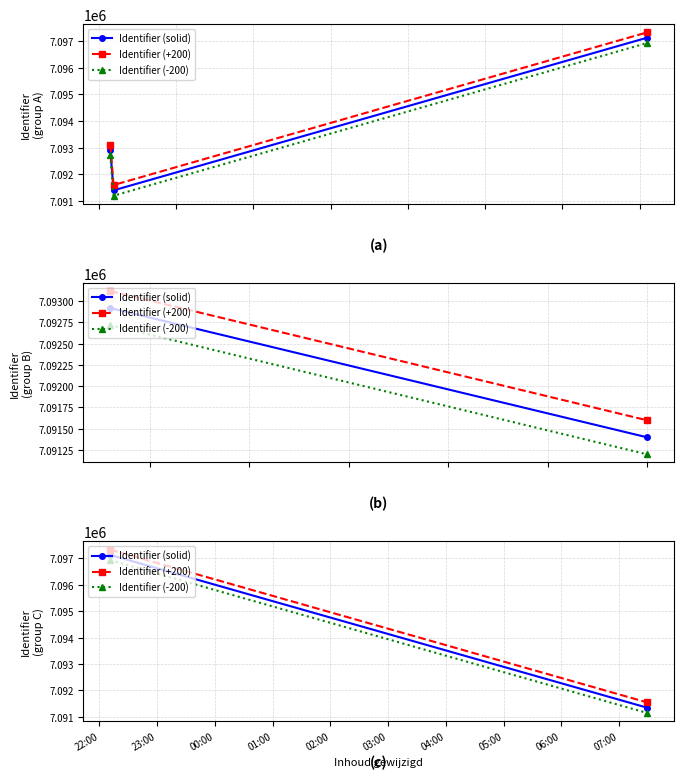

What is the maximum value shown in the chart?

7097326